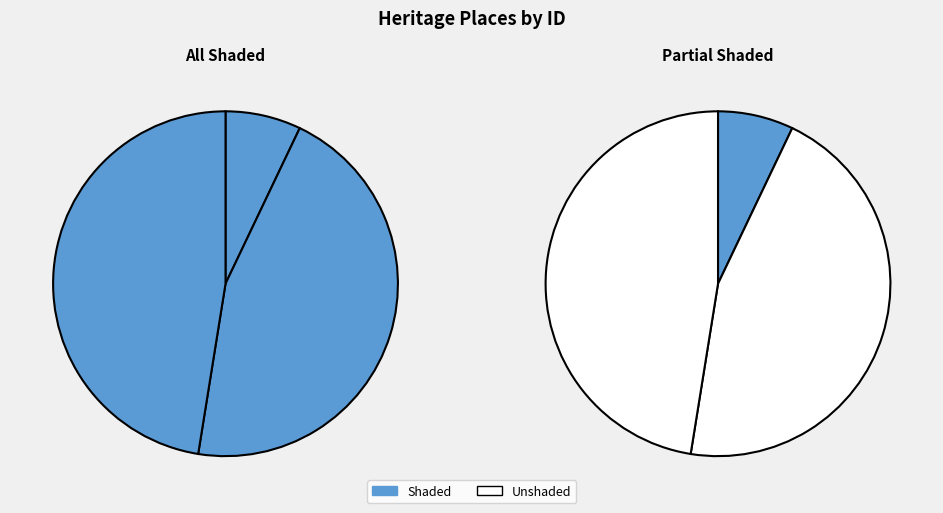

Which category has the smallest portion of the pie?

ROYAL PARK